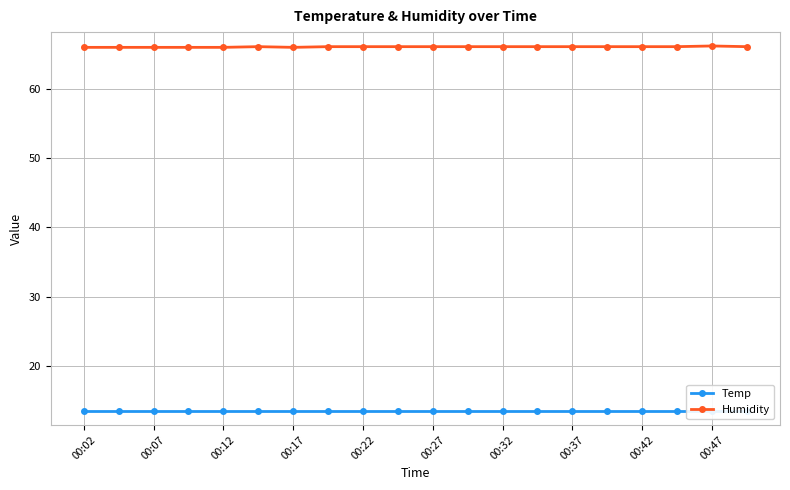

What is the total value across all series at 00:07?

79.5